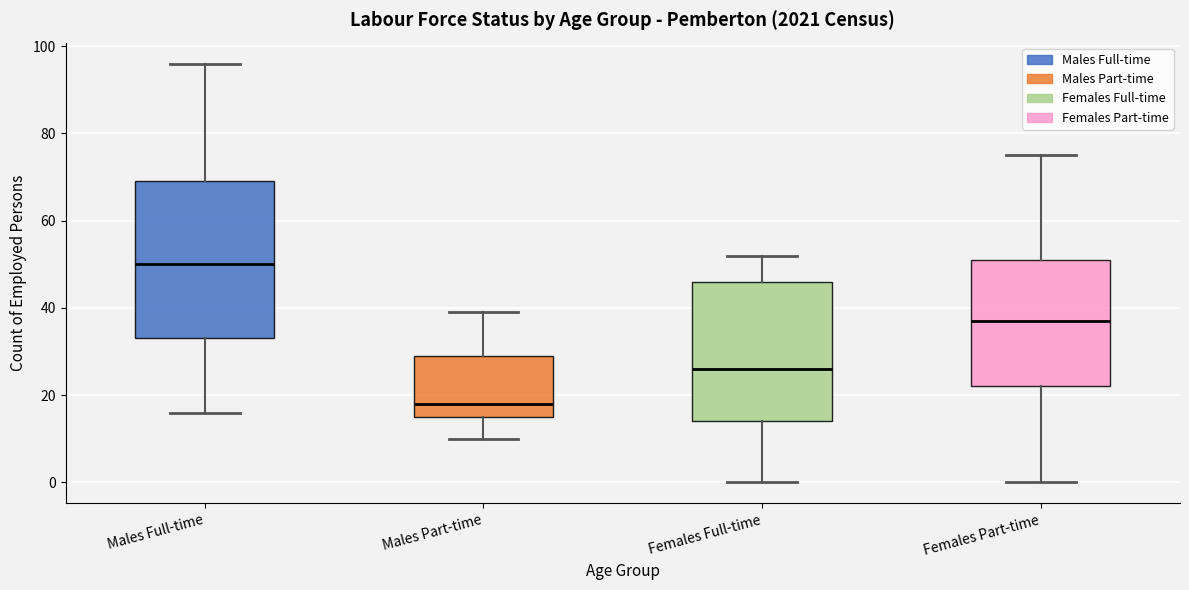

Reading left to right, transcribe this box plot: for each box, give where its median line is, the range the box spans, and where its two whiskers end, as read against the y-axis. The values are not printed on the chart, so give them approximately, as read against the axis.

Males Full-time: median 50, box 34 to 70, whiskers 16 to 96
Males Part-time: median 18, box 16 to 30, whiskers 10 to 40
Females Full-time: median 26, box 14 to 46, whiskers 0 to 52
Females Part-time: median 38, box 22 to 52, whiskers 0 to 76